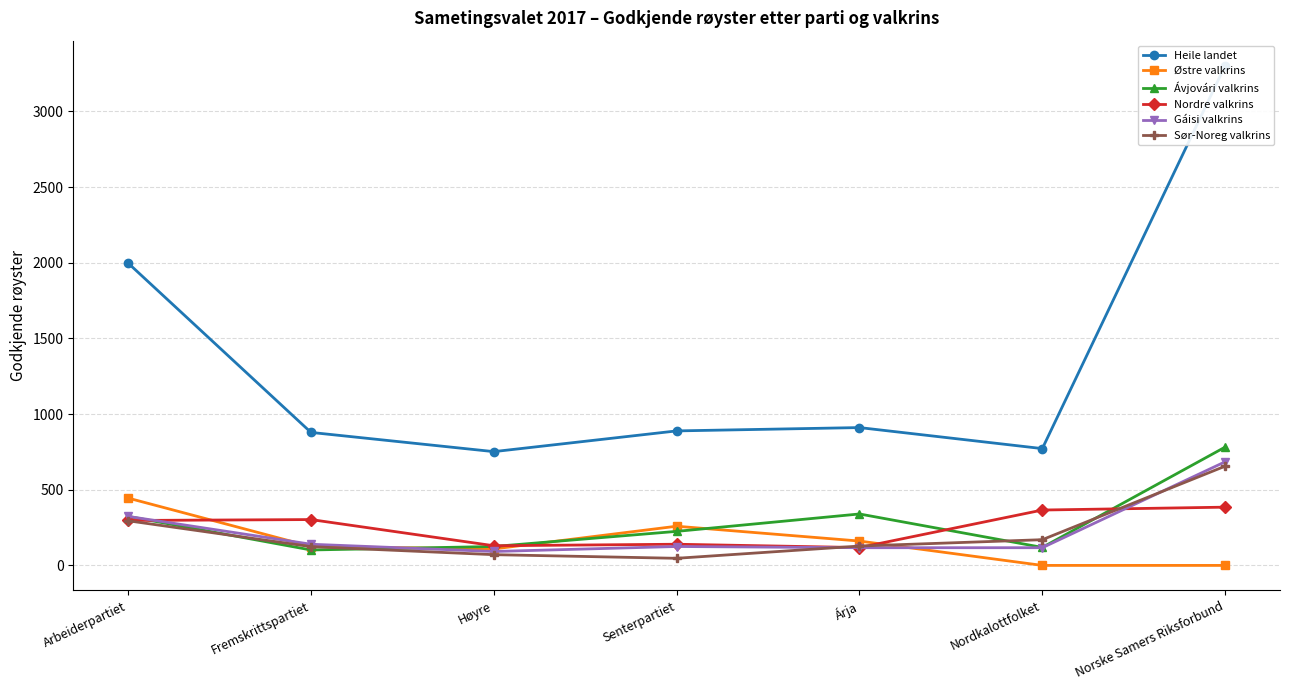

What is the difference between the Gáisi valkrins values at Arbeiderpartiet and Senterpartiet?

199